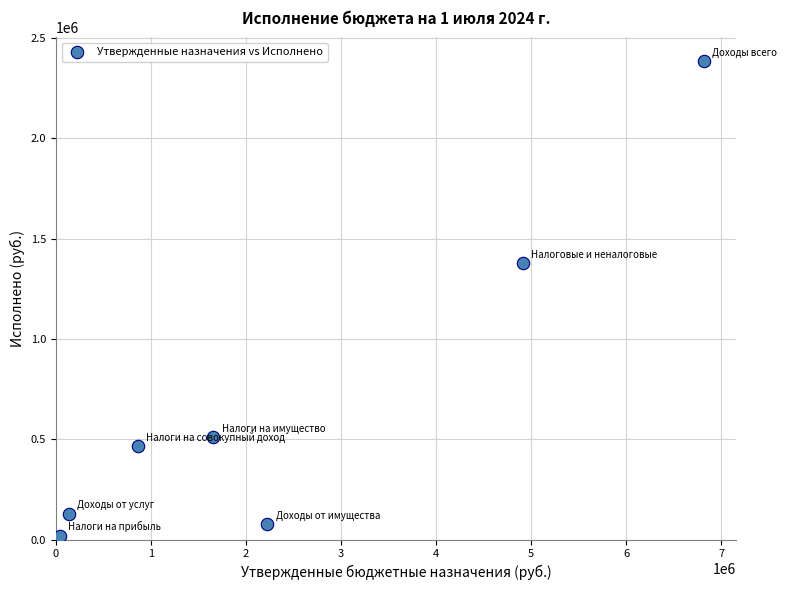

What Y value in the scatter plot is closest to 1201038?

1377443.8